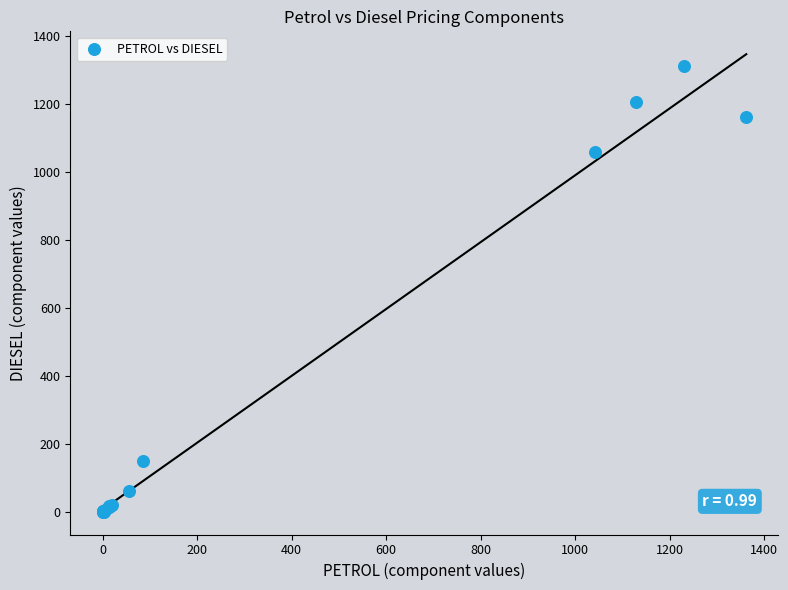

What Y value in the scatter plot is closest to 655?

1057.6